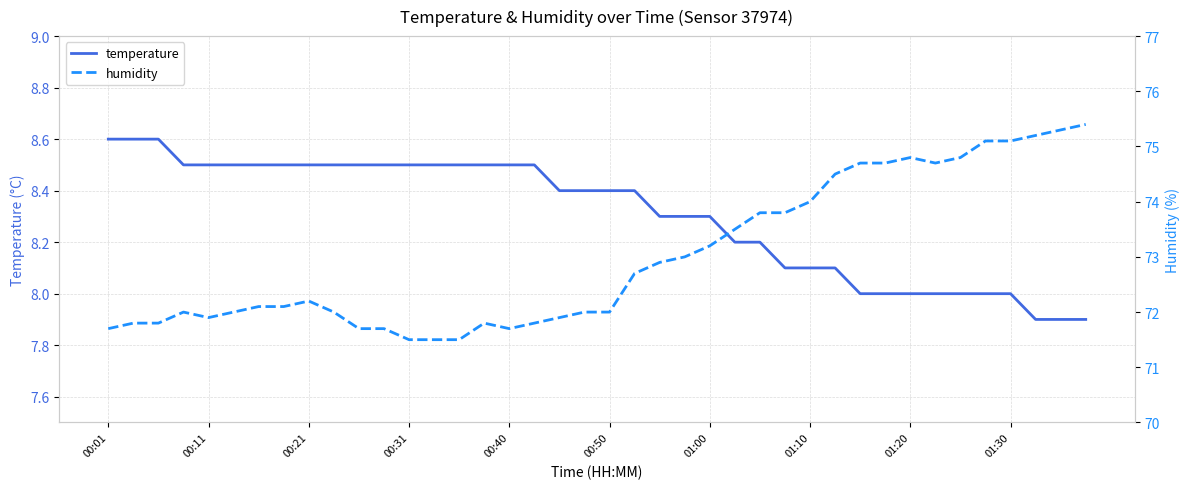

What is the highest value of the temperature series?

8.6